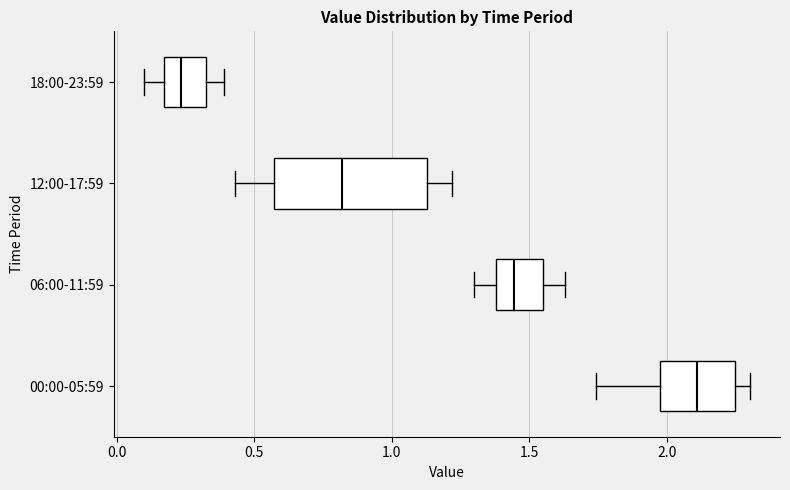

Which box's median line is the furthest to the right?

00:00-05:59